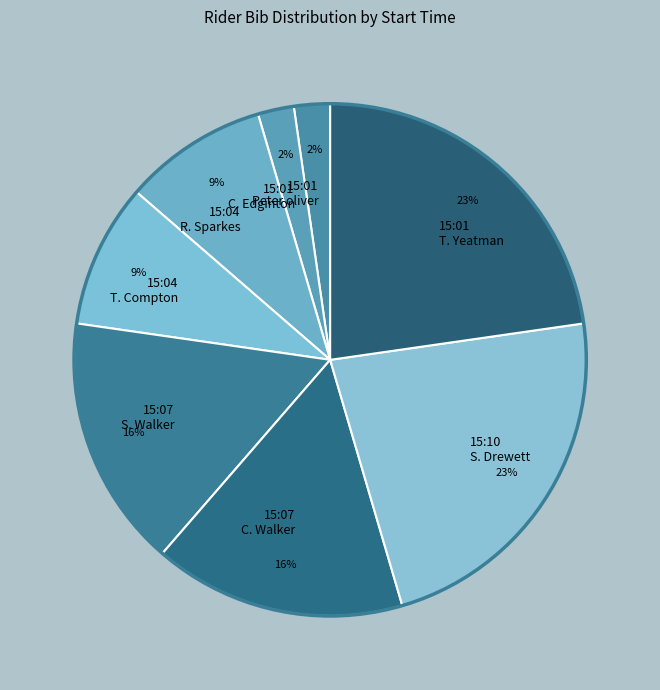

Which has a higher value, 15:07 S. Walker or 15:10 S. Drewett?

15:10 S. Drewett